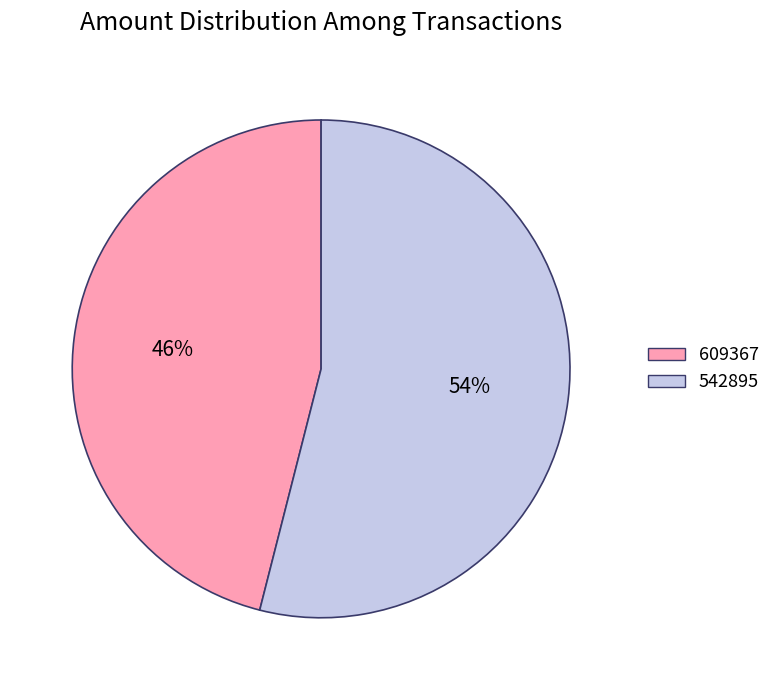

Which slice is the largest?

542895